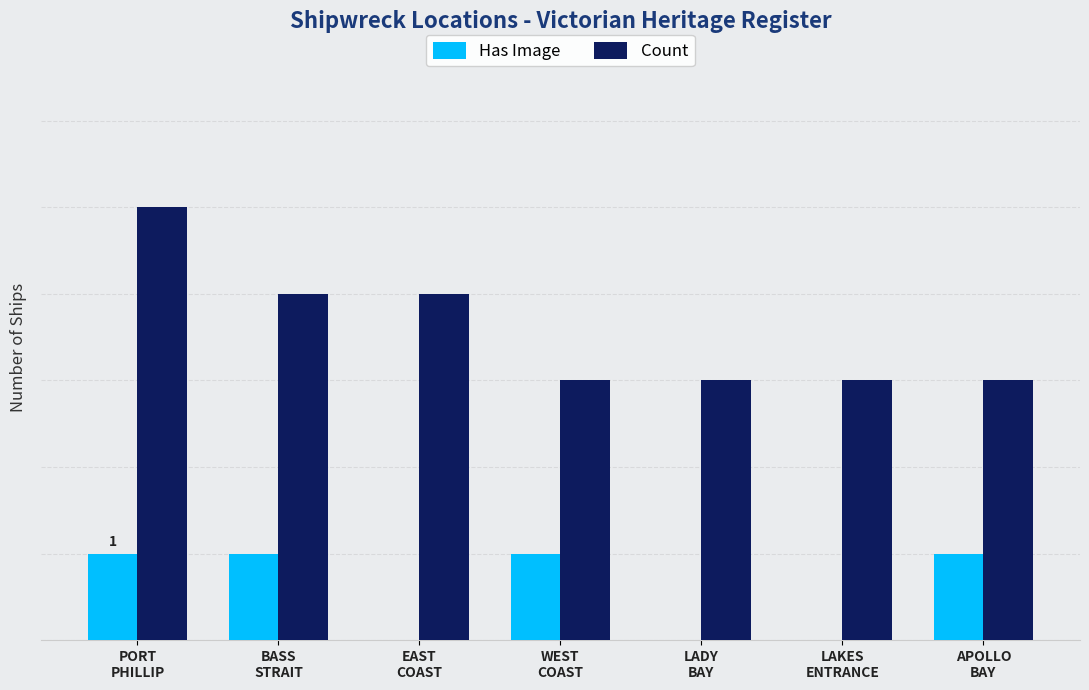

Reading left to right, what are all the values shown in this chart?

Has Image: PORT
PHILLIP=1	BASS
STRAIT=1	EAST
COAST=0	WEST
COAST=1	LADY
BAY=0	LAKES
ENTRANCE=0	APOLLO
BAY=1
Count: PORT
PHILLIP=5	BASS
STRAIT=4	EAST
COAST=4	WEST
COAST=3	LADY
BAY=3	LAKES
ENTRANCE=3	APOLLO
BAY=3